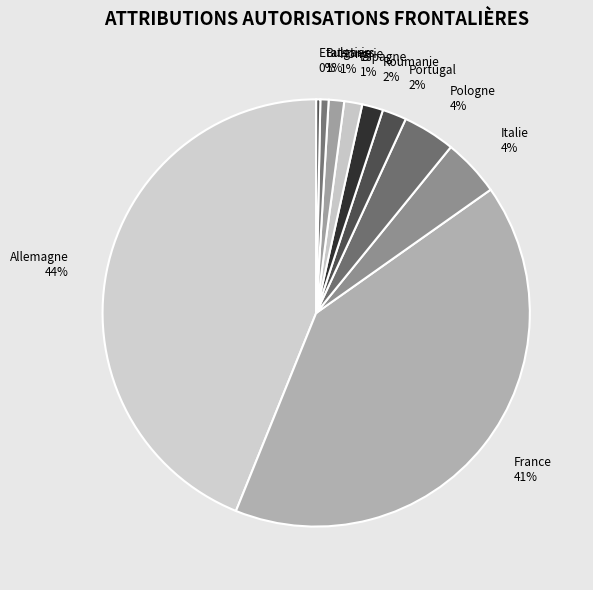

Do Italie and Hongrie together represent more than half of the pie?

No